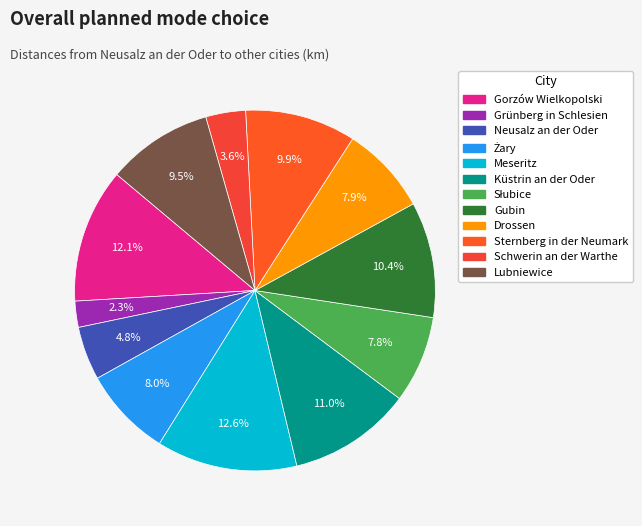

Is there a majority slice in this chart?

No